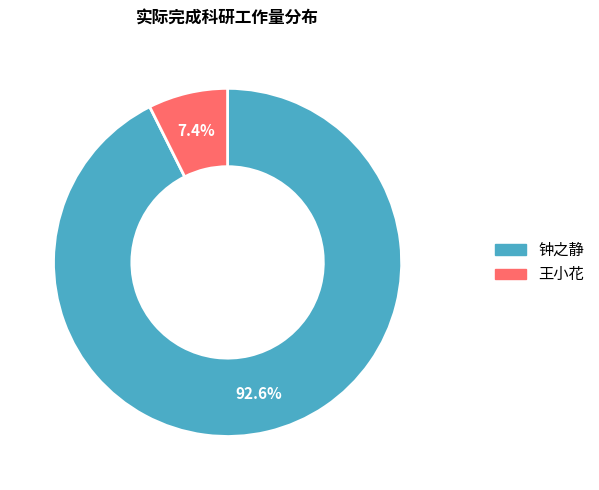

Is it true that 钟之静 is 86% of the pie?

False